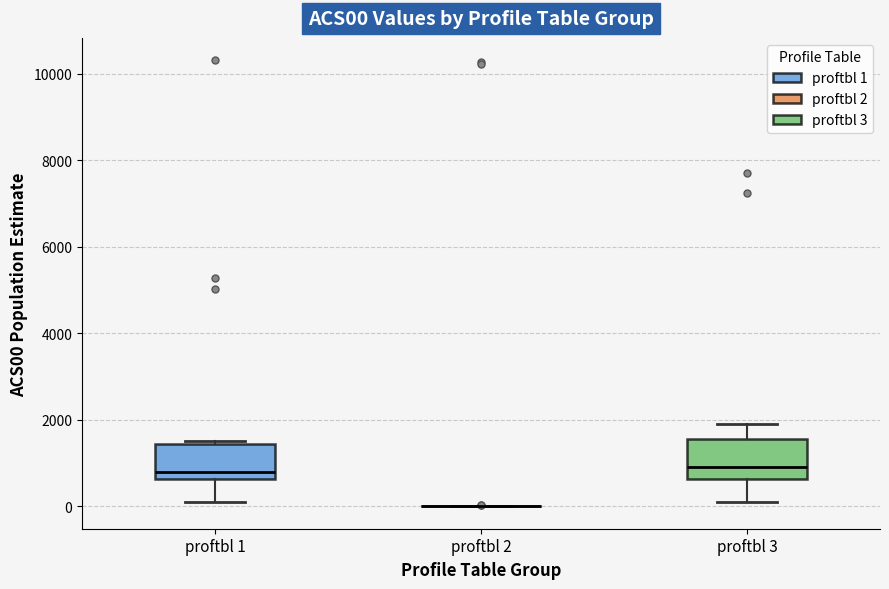

Where does the lower whisker of the box for proftbl 3 end on the y-axis? The values are not printed on the chart, so give them approximately, as read against the axis.

200